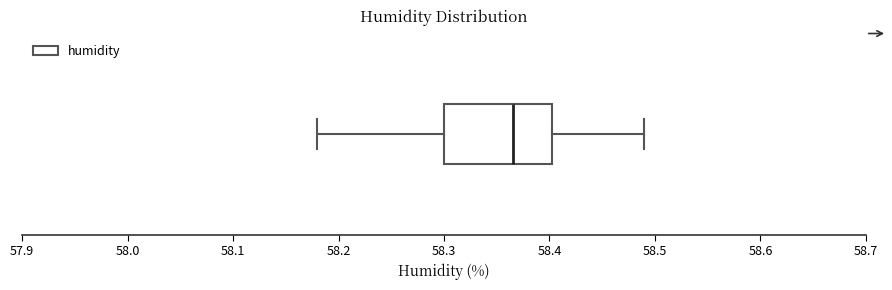

Transcribe this box plot: give where the median line is, the range the box spans, and where the two whiskers end, as read against the x-axis. The values are not printed on the chart, so give them approximately, as read against the axis.

median 58.37, box 58.30 to 58.40, whiskers 58.18 to 58.49